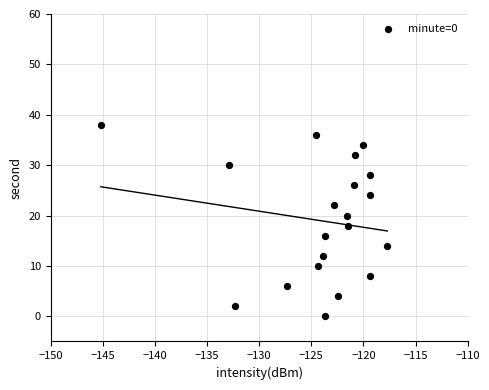

What is the range of Y values (max minus min)?

38